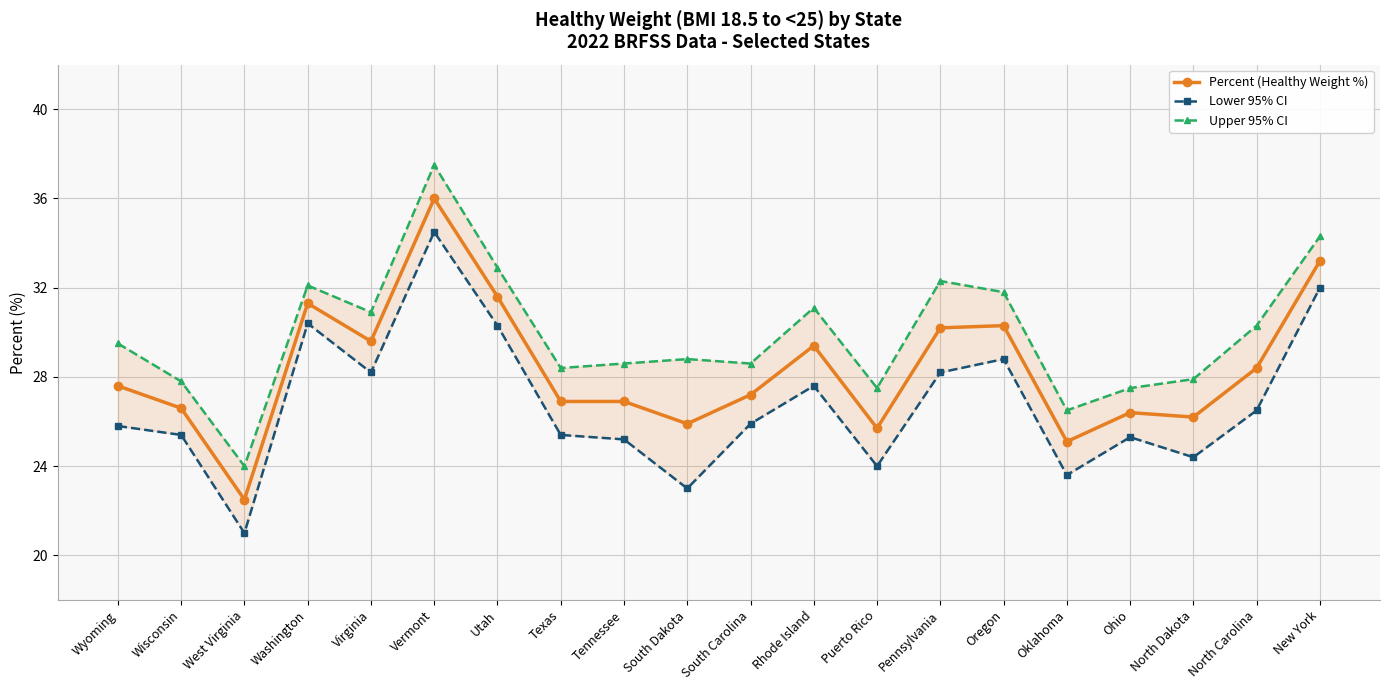

Which has a higher value, Oregon or Texas?

Oregon